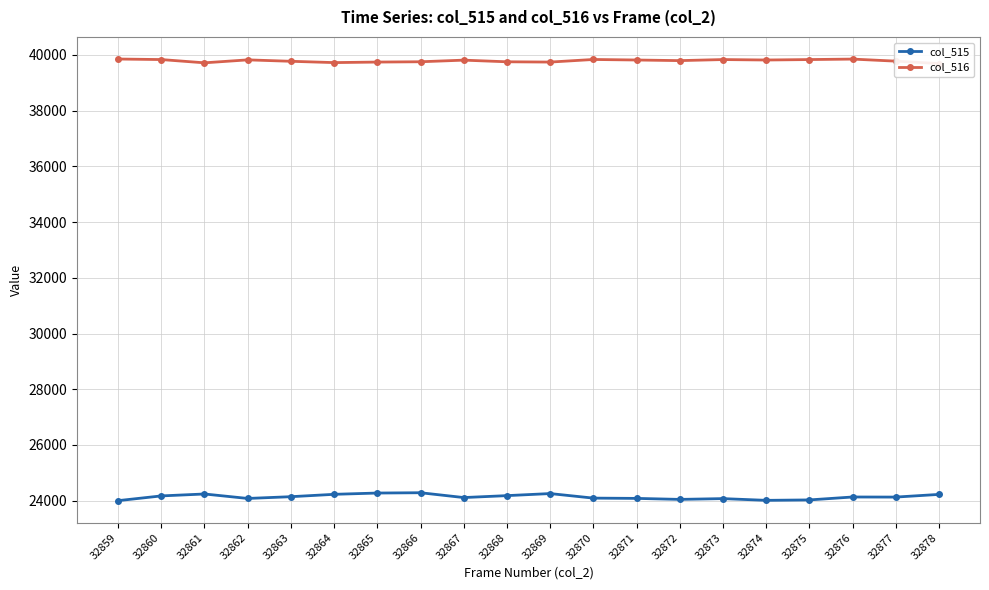

What is the minimum value shown in the chart?

24002